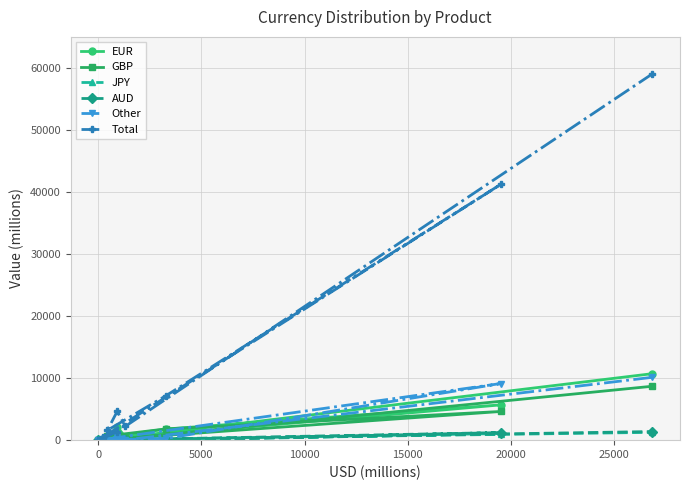

How many interior local valleys does the EUR series have?

3